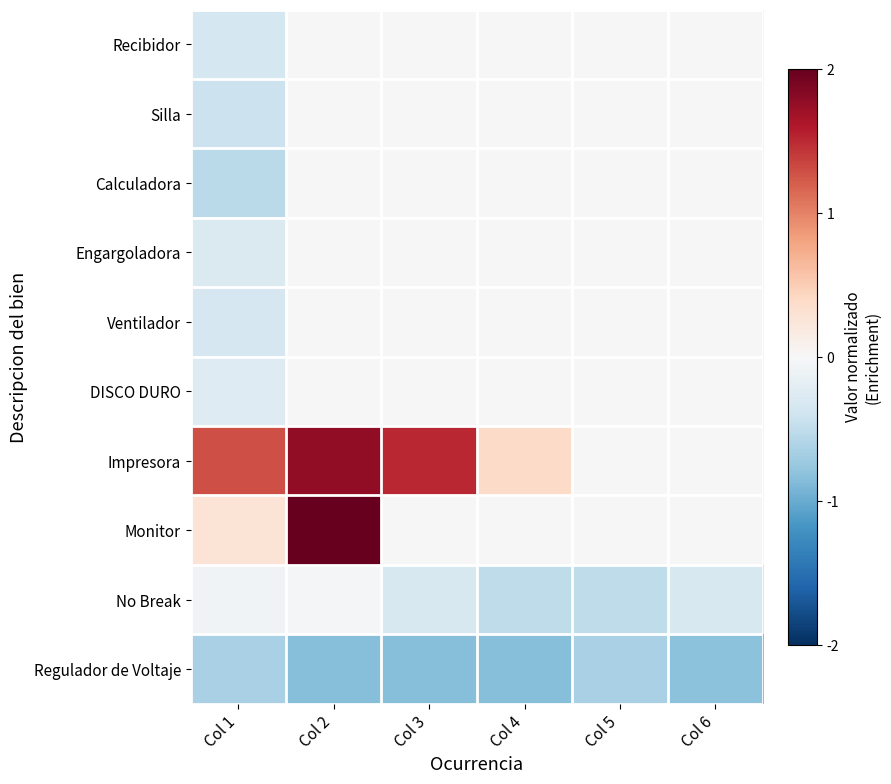

At Col 2, list the series in order from smallest to largest.

Regulador de Voltaje, No Break, Recibidor, Silla, Calculadora, Engargoladora, Ventilador, DISCO DURO, Impresora, Monitor